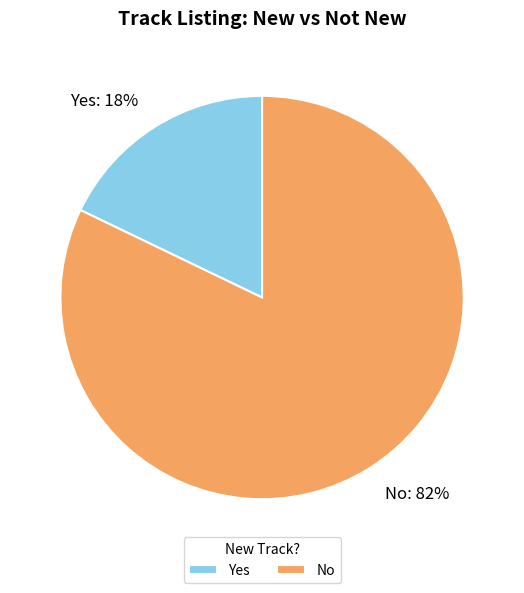

What is the largest slice in the pie chart?

No